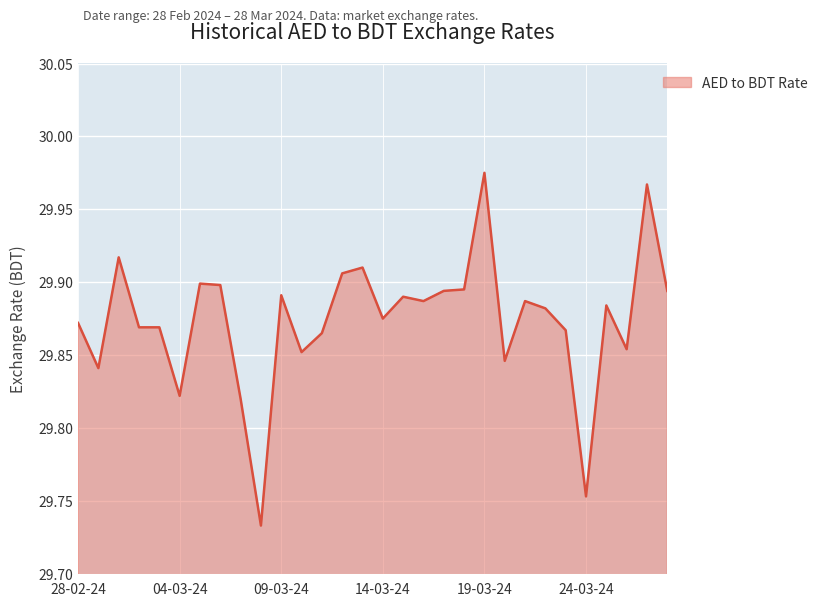

Where is the first local minimum?

29-02-24